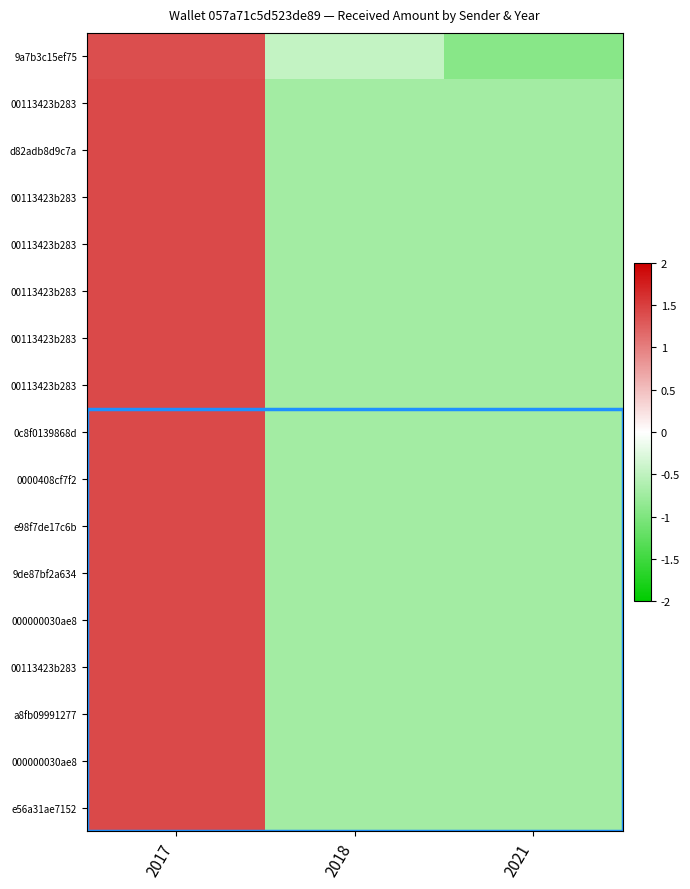

At which category does the chart reach its peak across all series?

2017